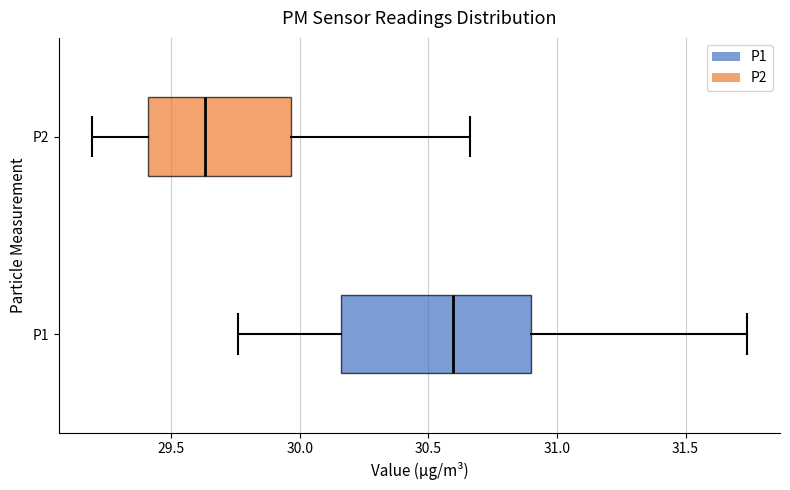

Which box has the furthest to the left median line?

P2